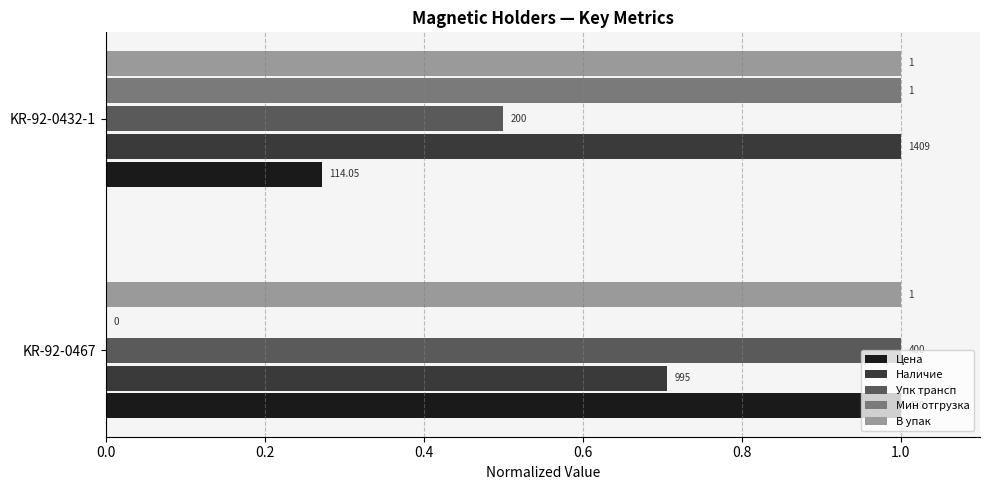

What are all the series names shown in the legend?

Цена, Наличие, Упк трансп, Мин отгрузка, В упак